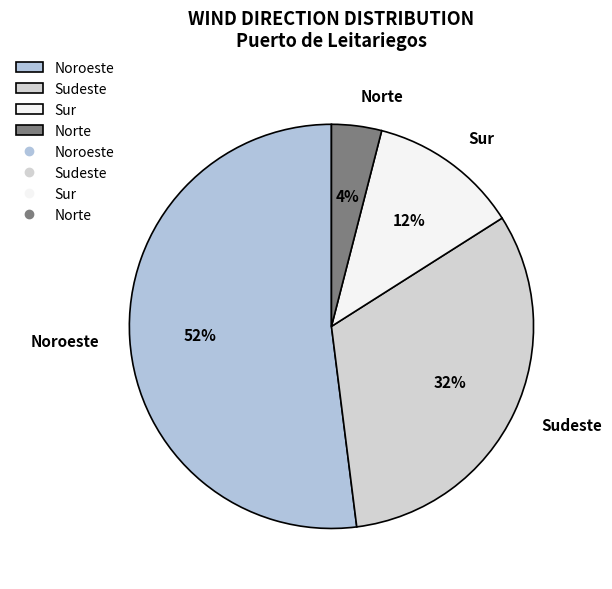

Does Noroeste account for over 50% of the chart?

Yes